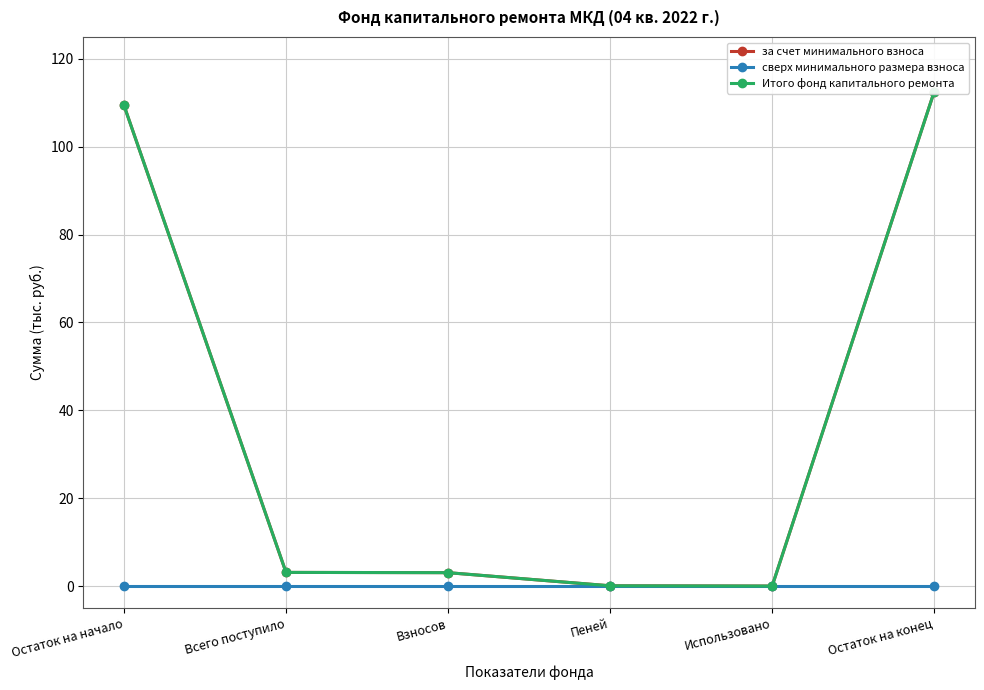

Rank the series by their maximum value, from highest to lowest.

за счет минимального взноса, Итого фонд капитального ремонта, сверх минимального размера взноса